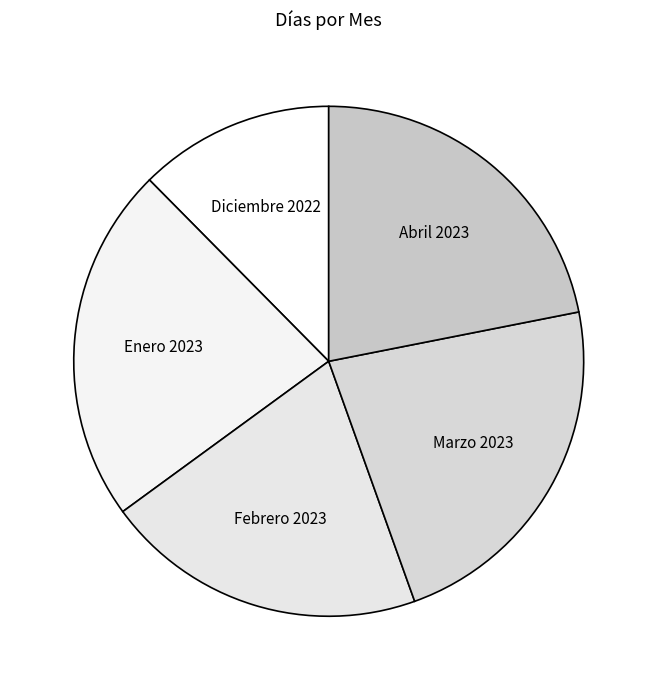

Between Febrero 2023 and Abril 2023, which is larger?

Abril 2023